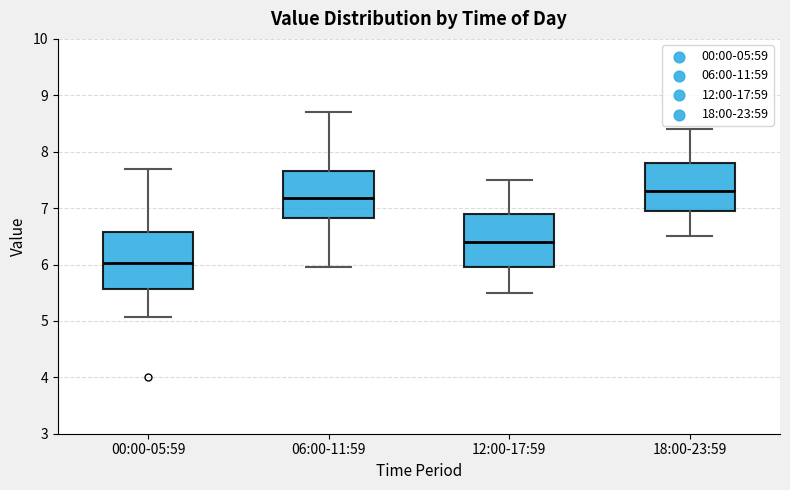

Which box has the highest median line?

18:00-23:59